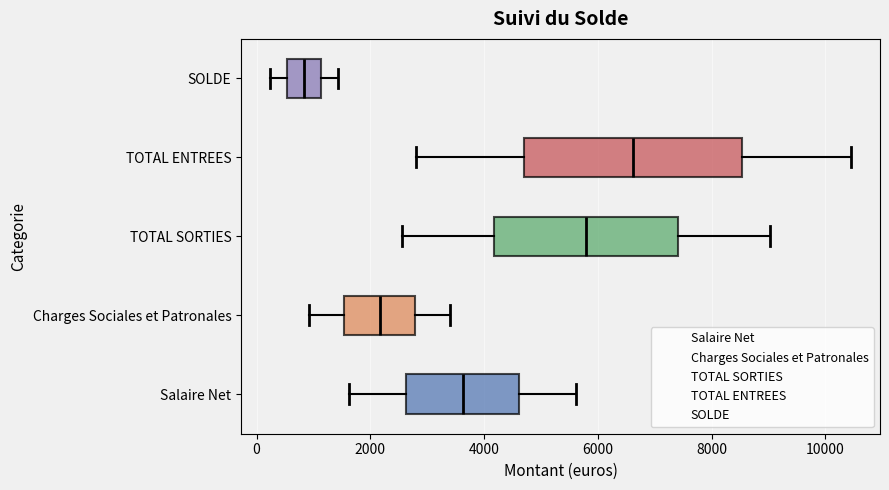

Where is the right edge of the box for TOTAL SORTIES on the x-axis? The values are not printed on the chart, so give them approximately, as read against the axis.

7400